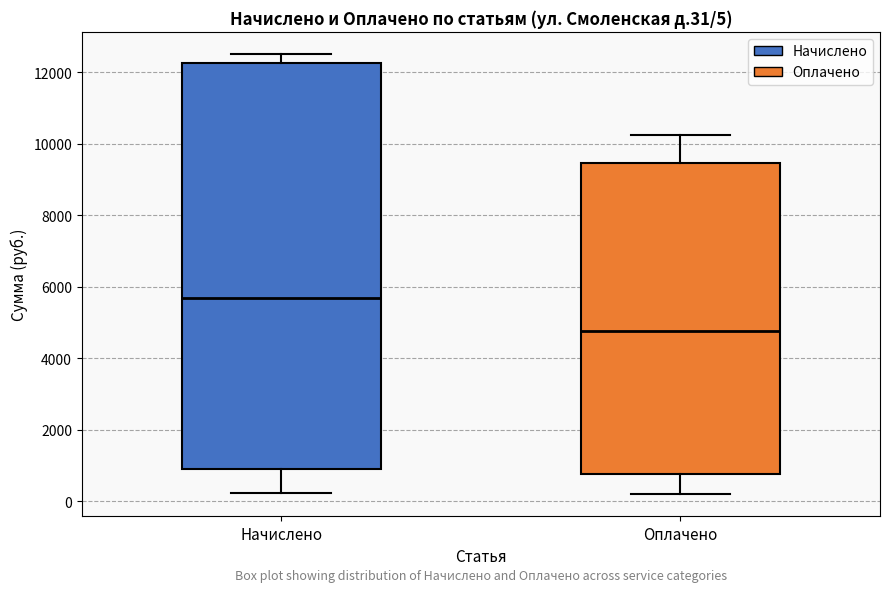

Which box has the lowest median line?

Оплачено